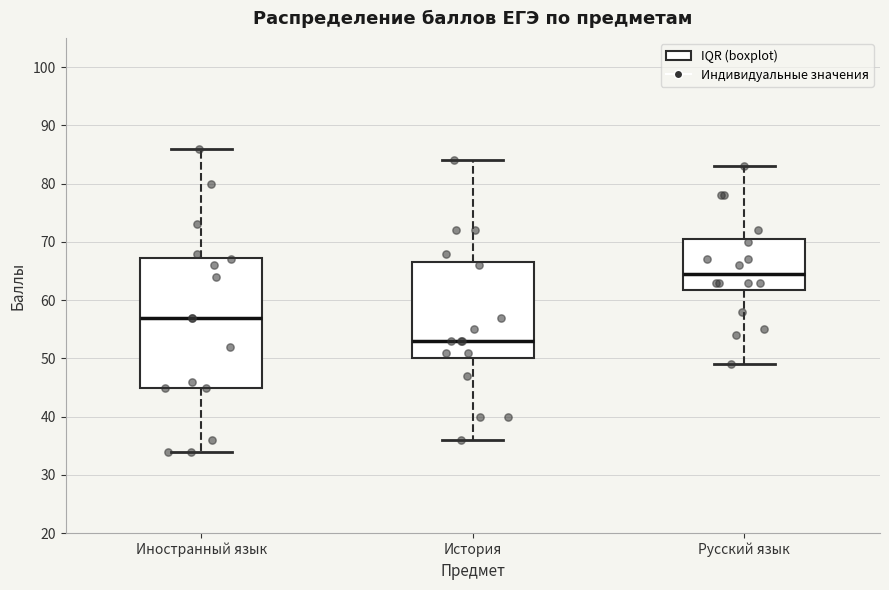

Comparing the boxes themselves (not the whiskers), which one is the tallest?

Иностранный язык